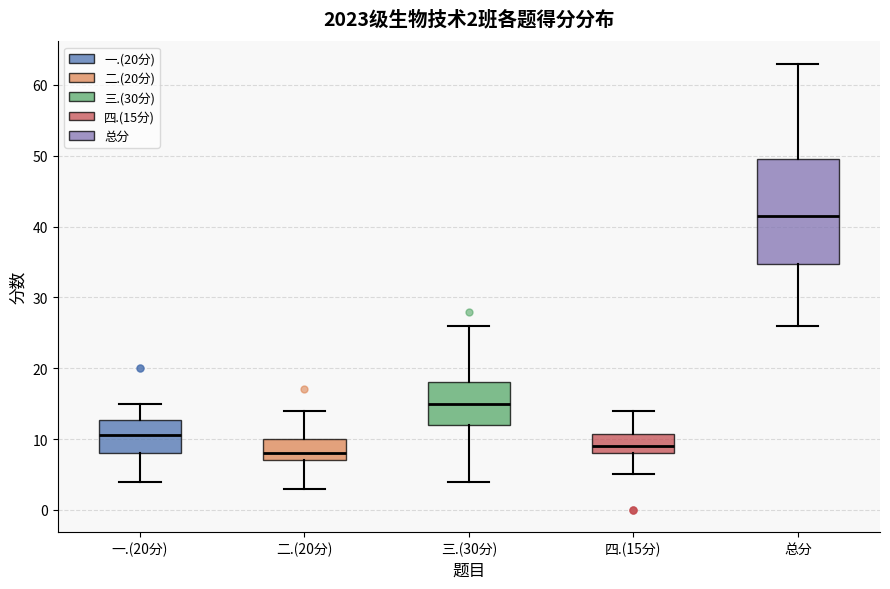

Which box has the highest median line?

总分